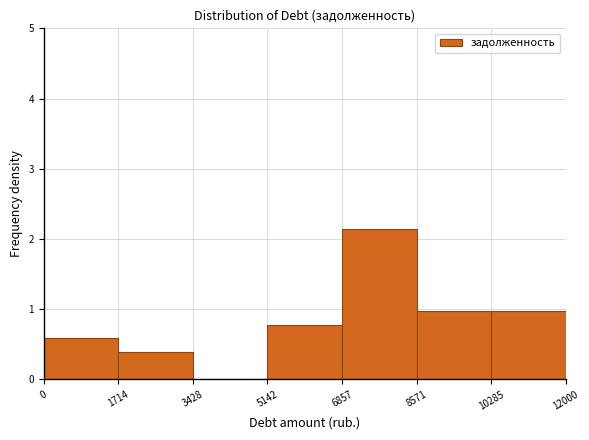

Reading left to right, list every bar in this chart as the range it spans on the x-axis followed by its height. The values are not printed on the chart, so give them approximately, as read against the axis.

0 to 1714: 0.6
1714 to 3428: 0.4
3428 to 5142: 0
5142 to 6857: 0.8
6857 to 8571: 2.1
8571 to 10285: 1.0
10285 to 12000: 1.0